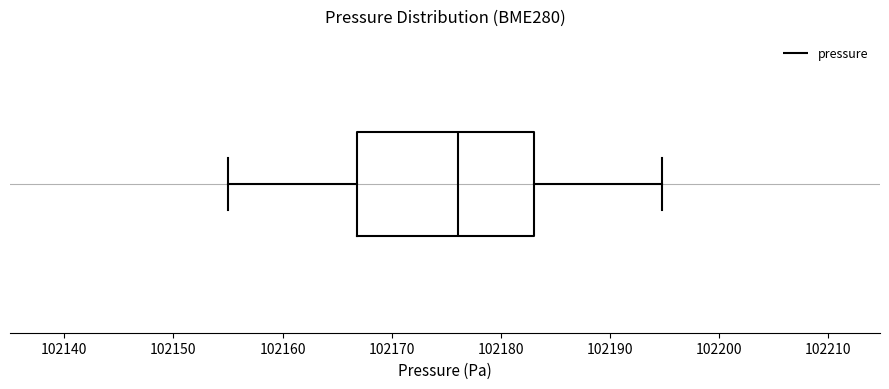

Transcribe this box plot: give where the median line is, the range the box spans, and where the two whiskers end, as read against the x-axis. The values are not printed on the chart, so give them approximately, as read against the axis.

median 102176, box 102167 to 102183, whiskers 102155 to 102195